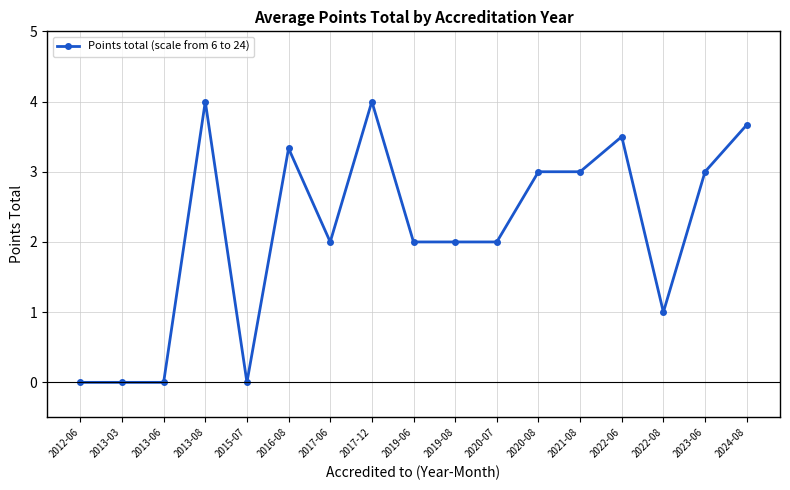

Reading right to left, extract all data points from this chart.

2024-08=3.7	2023-06=3.0	2022-08=1.0	2022-06=3.5	2021-08=3.0	2020-08=3.0	2020-07=2.0	2019-08=2.0	2019-06=2.0	2017-12=4.0	2017-06=2.0	2016-08=3.3	2015-07=0.0	2013-08=4.0	2013-06=0.0	2013-03=0.0	2012-06=0.0